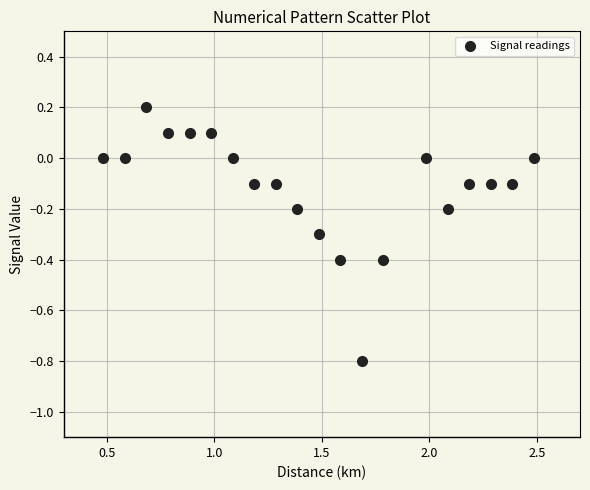

What is the range of X values (max minus min)?

2.0